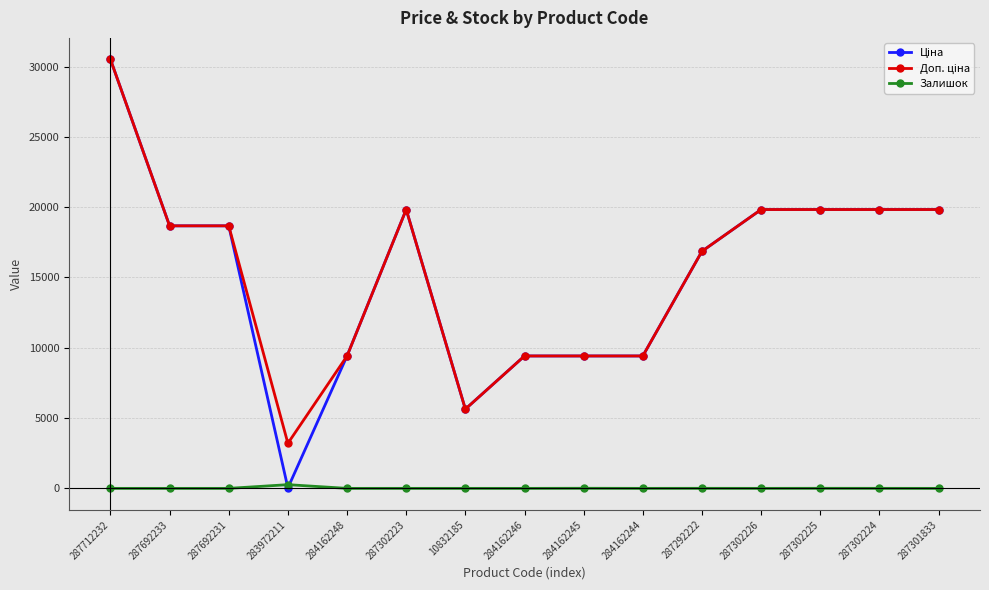

Count the number of categories in the chart.

15